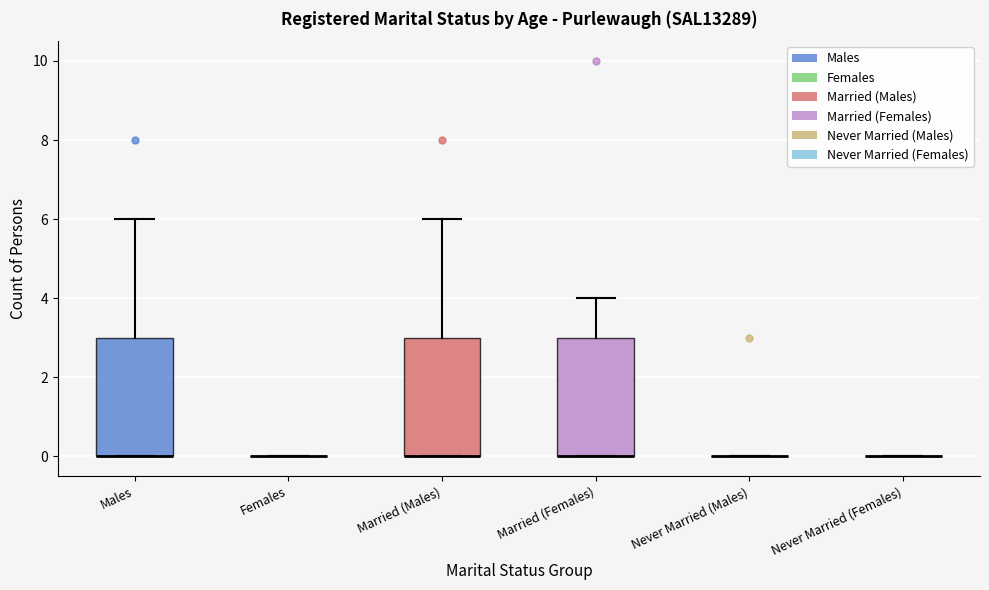

Reading left to right, read every box against the y-axis: the position of its median line, the range the box covers, and the ends of its whiskers. The values are not printed on the chart, so give them approximately, as read against the axis.

Males: median 0 (drawn on the box's lower edge), box 0 to 3, whiskers 0 to 6
Females: box collapsed to a line at 0, whiskers 0 to 0
Married (Males): median 0 (drawn on the box's lower edge), box 0 to 3, whiskers 0 to 6
Married (Females): median 0 (drawn on the box's lower edge), box 0 to 3, whiskers 0 to 4
Never Married (Males): box collapsed to a line at 0, whiskers 0 to 0
Never Married (Females): box collapsed to a line at 0, whiskers 0 to 0